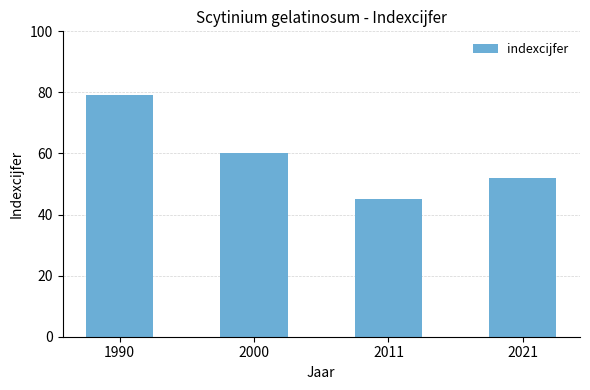

What is the difference between the maximum and minimum values?

34